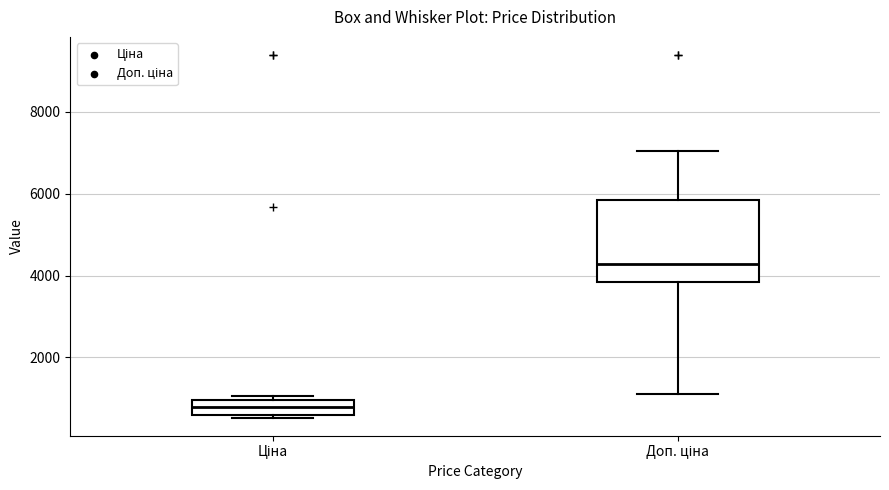

Which box's median line is the highest?

Доп. ціна